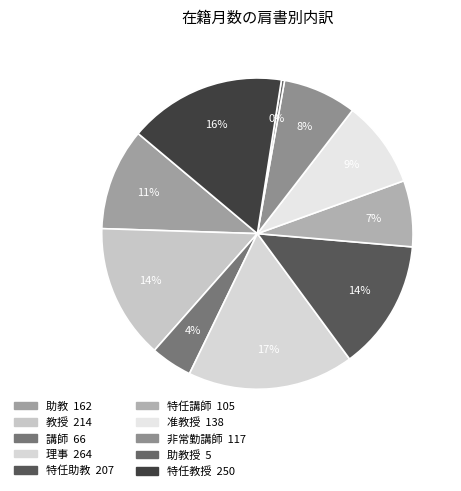

What is the smallest slice in the pie chart?

助教授